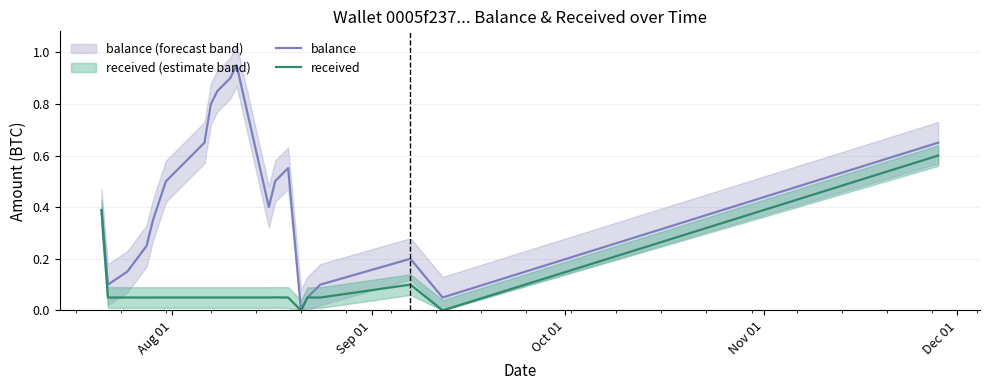

What is the difference between the second highest and second lowest values in the received series?

0.4